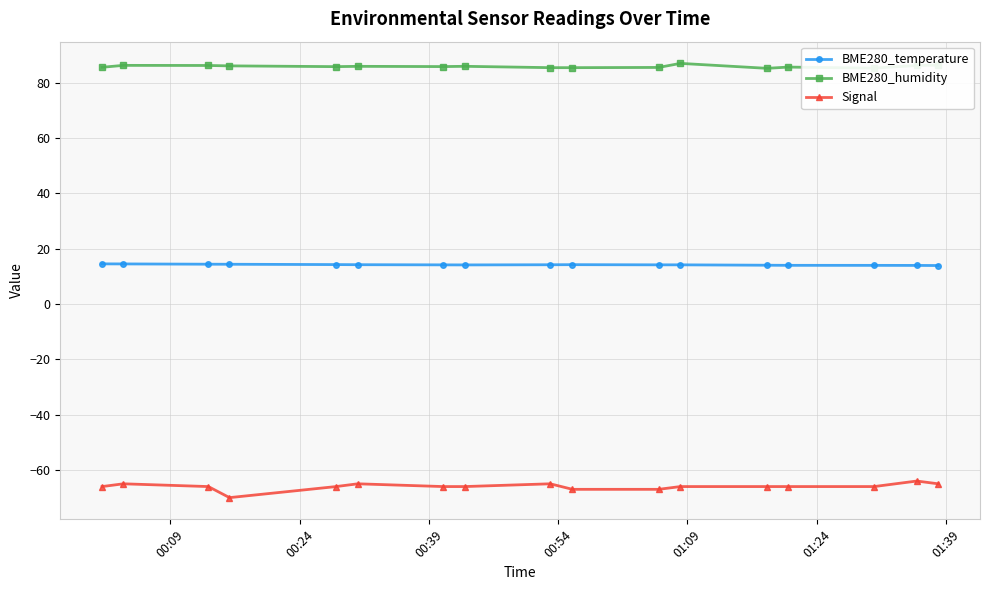

Which series has the largest total across all categories?

BME280_humidity